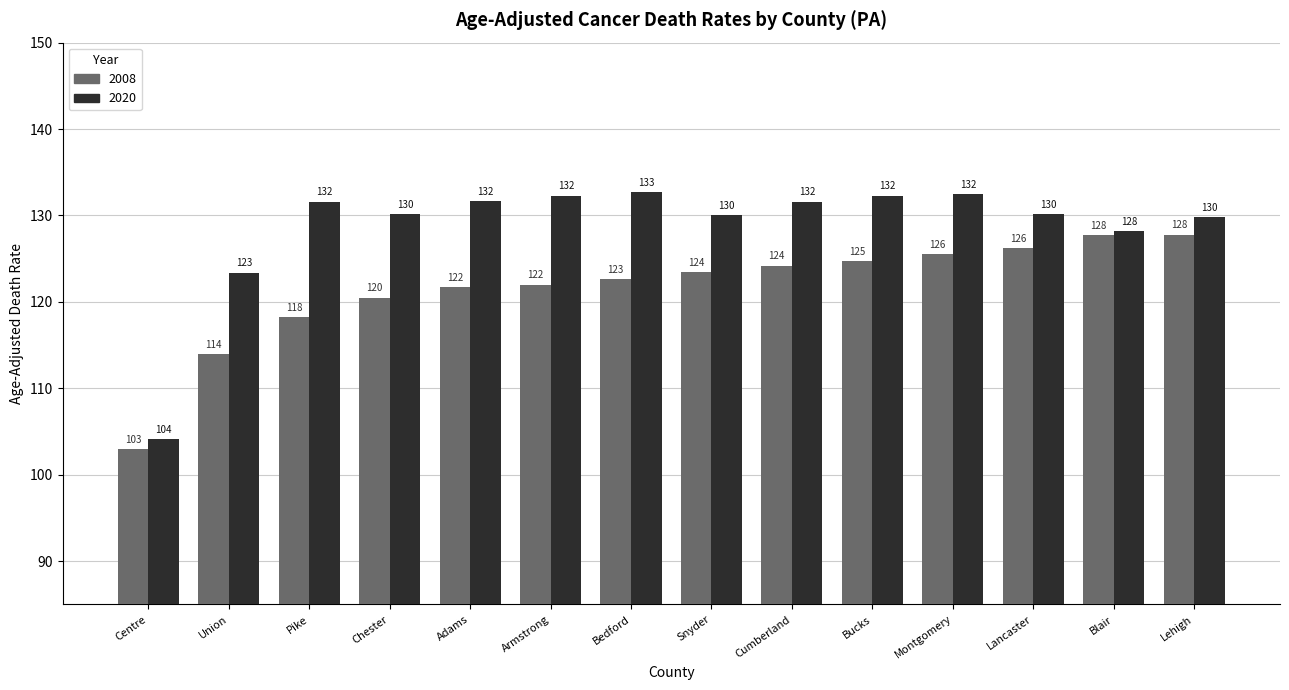

What is the label of the 8th bar from the right?

Bedford